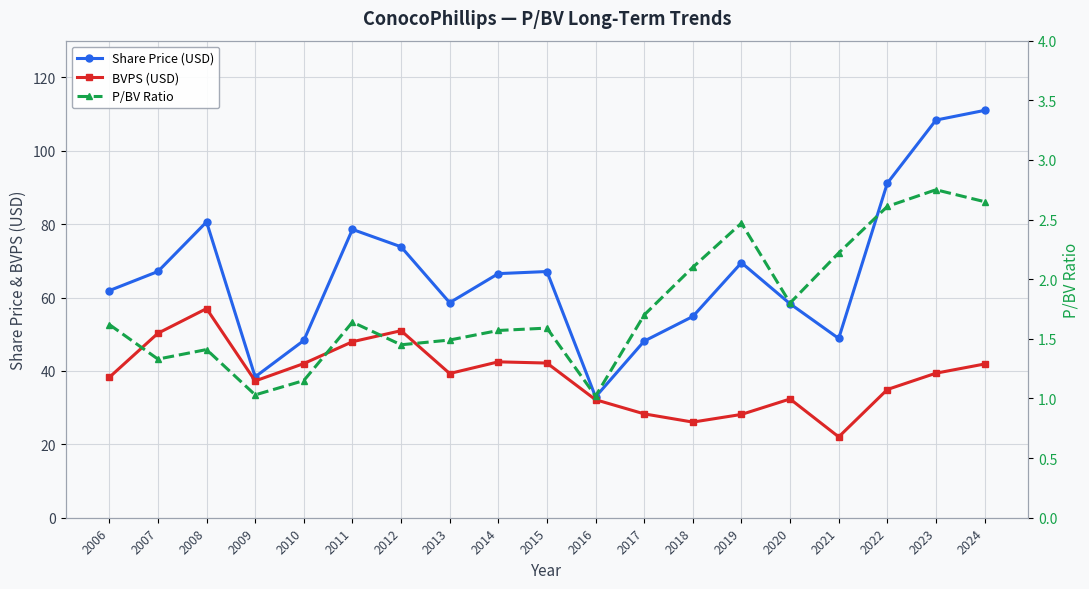

At which category does the chart reach its minimum across all series?

2016